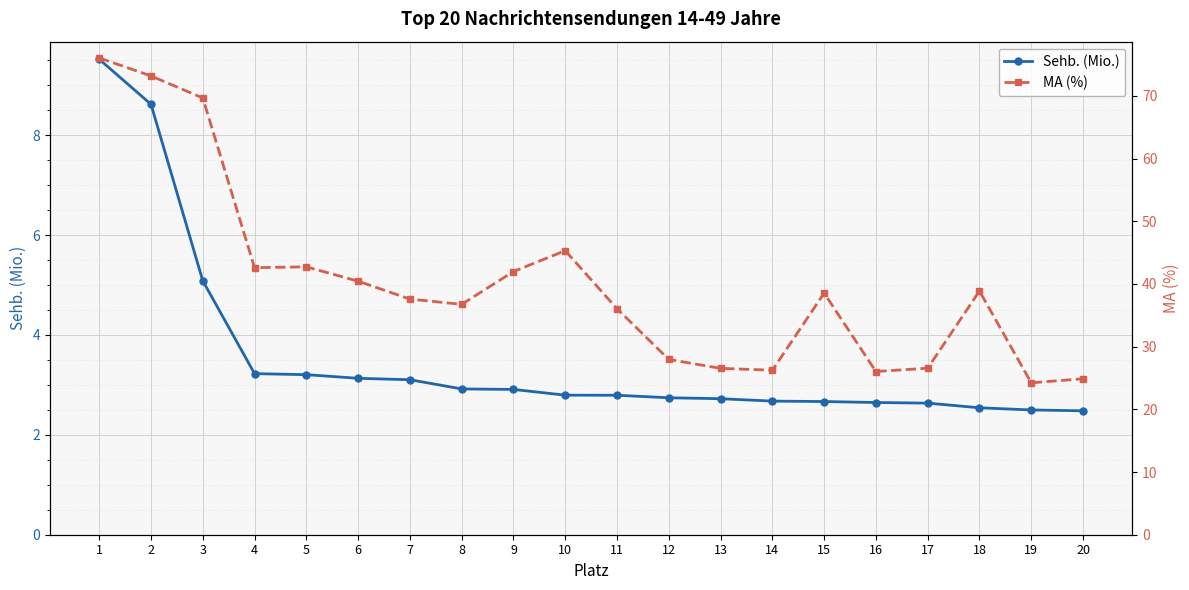

At which label does Sehb. (Mio.) reach its minimum?

20